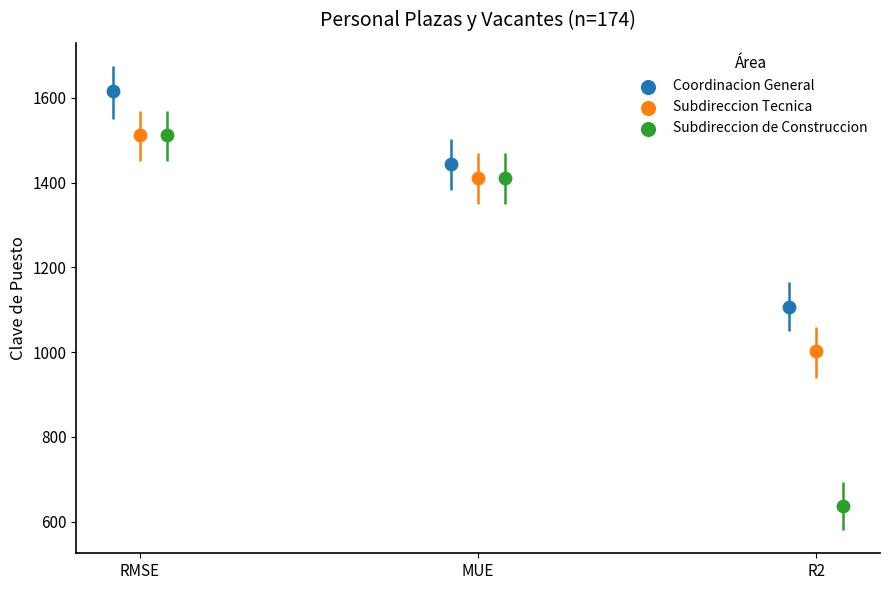

Which series has the largest Y range (max minus min)?

Subdireccion de Construccion